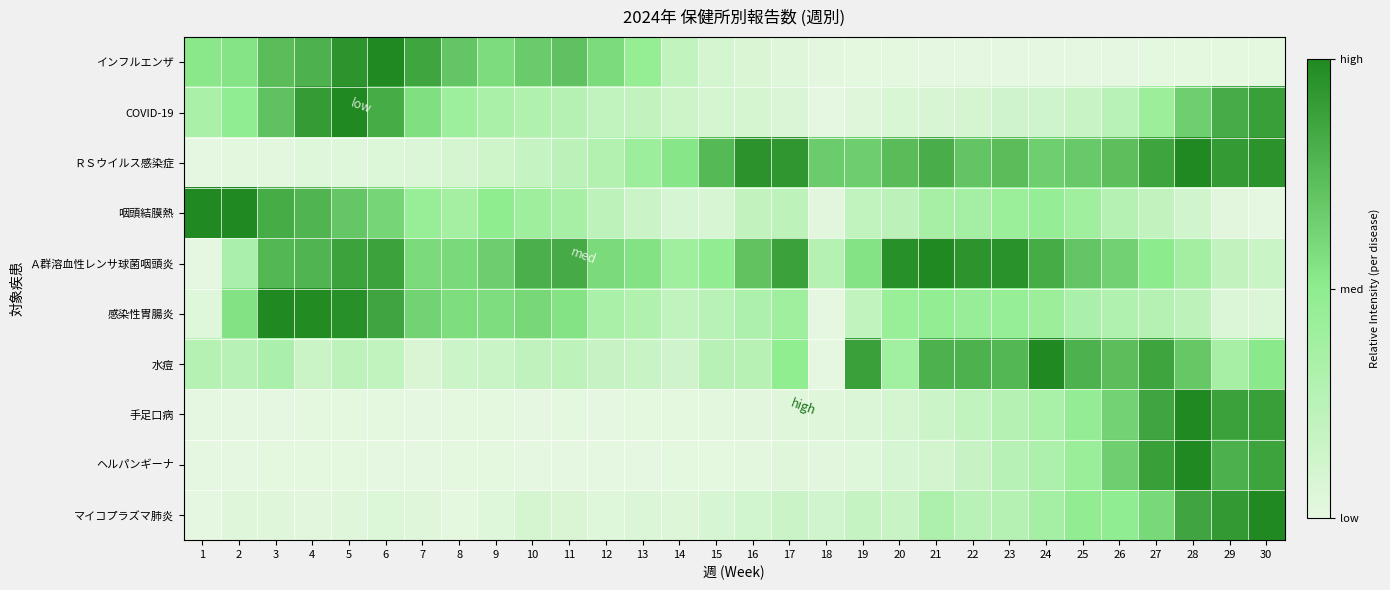

Reading left to right, list all the values displayed in this chart.

インフルエンザ: 1=0.5	2=0.5	3=0.7	4=0.8	5=0.9	6=1.0	7=0.9	8=0.7	9=0.6	10=0.7	11=0.7	12=0.6	13=0.5	14=0.2	15=0.1	16=0.1	17=0.0	18=0.0	19=0.0	20=0.0	21=0.0	22=0.0	23=0.0	24=0.0	25=0.0	26=0.0	27=0.0	28=0.0	29=0.0	30=0.0
COVID-19: 1=0.3	2=0.5	3=0.7	4=0.9	5=1.0	6=0.8	7=0.6	8=0.4	9=0.3	10=0.3	11=0.3	12=0.2	13=0.2	14=0.1	15=0.1	16=0.1	17=0.1	18=0.0	19=0.0	20=0.1	21=0.1	22=0.1	23=0.1	24=0.1	25=0.2	26=0.3	27=0.4	28=0.6	29=0.8	30=0.9
ＲＳウイルス感染症: 1=0.0	2=0.0	3=0.0	4=0.0	5=0.0	6=0.1	7=0.1	8=0.1	9=0.1	10=0.2	11=0.2	12=0.3	13=0.4	14=0.5	15=0.8	16=0.9	17=0.9	18=0.7	19=0.7	20=0.7	21=0.8	22=0.7	23=0.7	24=0.7	25=0.7	26=0.7	27=0.9	28=1.0	29=0.9	30=0.9
咽頭結膜熱: 1=1.0	2=1.0	3=0.8	4=0.8	5=0.7	6=0.6	7=0.4	8=0.4	9=0.5	10=0.4	11=0.4	12=0.2	13=0.2	14=0.1	15=0.1	16=0.2	17=0.2	18=0.0	19=0.2	20=0.2	21=0.4	22=0.4	23=0.4	24=0.5	25=0.4	26=0.3	27=0.2	28=0.1	29=0.0	30=0.0
Ａ群溶血性レンサ球菌咽頭炎: 1=0.0	2=0.3	3=0.8	4=0.8	5=0.9	6=0.9	7=0.6	8=0.6	9=0.7	10=0.8	11=0.8	12=0.6	13=0.6	14=0.4	15=0.5	16=0.7	17=0.9	18=0.3	19=0.6	20=1.0	21=1.0	22=0.9	23=1.0	24=0.8	25=0.7	26=0.6	27=0.5	28=0.4	29=0.2	30=0.2
感染性胃腸炎: 1=0.0	2=0.6	3=1.0	4=1.0	5=1.0	6=0.9	7=0.6	8=0.6	9=0.6	10=0.6	11=0.5	12=0.3	13=0.3	14=0.2	15=0.3	16=0.3	17=0.4	18=0.0	19=0.2	20=0.4	21=0.5	22=0.4	23=0.5	24=0.4	25=0.3	26=0.3	27=0.3	28=0.2	29=0.1	30=0.1
水痘: 1=0.3	2=0.3	3=0.3	4=0.2	5=0.2	6=0.2	7=0.1	8=0.1	9=0.2	10=0.2	11=0.2	12=0.2	13=0.2	14=0.1	15=0.3	16=0.3	17=0.5	18=0.0	19=0.9	20=0.4	21=0.8	22=0.8	23=0.8	24=1.0	25=0.8	26=0.7	27=0.9	28=0.7	29=0.4	30=0.5
手足口病: 1=0.0	2=0.0	3=0.0	4=0.0	5=0.0	6=0.0	7=0.0	8=0.0	9=0.0	10=0.0	11=0.0	12=0.0	13=0.0	14=0.0	15=0.0	16=0.0	17=0.0	18=0.0	19=0.1	20=0.1	21=0.2	22=0.2	23=0.3	24=0.3	25=0.5	26=0.6	27=0.9	28=1.0	29=0.9	30=0.9
ヘルパンギーナ: 1=0.0	2=0.0	3=0.0	4=0.0	5=0.0	6=0.0	7=0.0	8=0.0	9=0.0	10=0.0	11=0.0	12=0.0	13=0.0	14=0.0	15=0.0	16=0.0	17=0.0	18=0.0	19=0.0	20=0.1	21=0.1	22=0.2	23=0.3	24=0.3	25=0.4	26=0.6	27=0.9	28=1.0	29=0.8	30=0.9
マイコプラズマ肺炎: 1=0.0	2=0.0	3=0.0	4=0.0	5=0.0	6=0.1	7=0.0	8=0.0	9=0.0	10=0.1	11=0.1	12=0.0	13=0.1	14=0.0	15=0.1	16=0.1	17=0.2	18=0.1	19=0.2	20=0.2	21=0.3	22=0.3	23=0.3	24=0.4	25=0.5	26=0.5	27=0.6	28=0.9	29=0.9	30=1.0